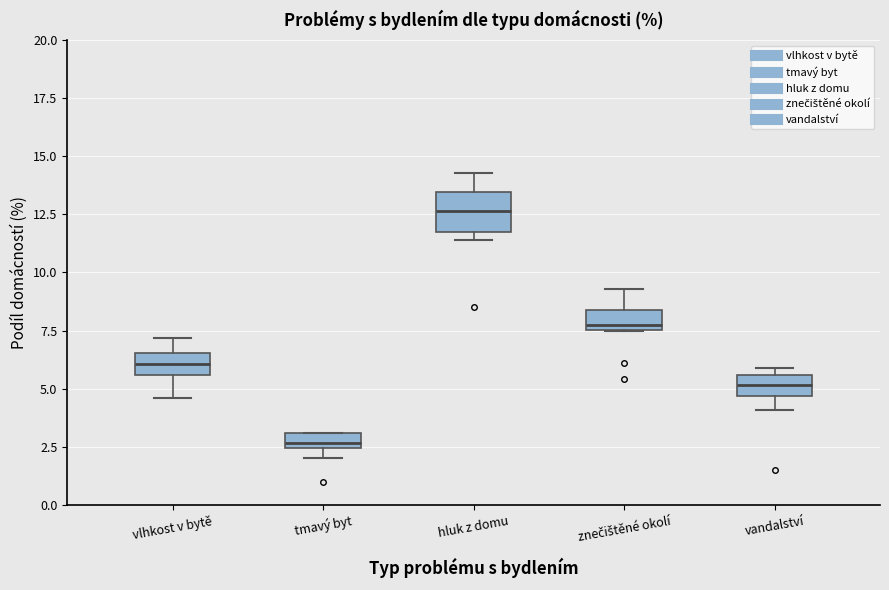

Where is the lower edge of the box for vlhkost v bytě on the y-axis? The values are not printed on the chart, so give them approximately, as read against the axis.

5.5